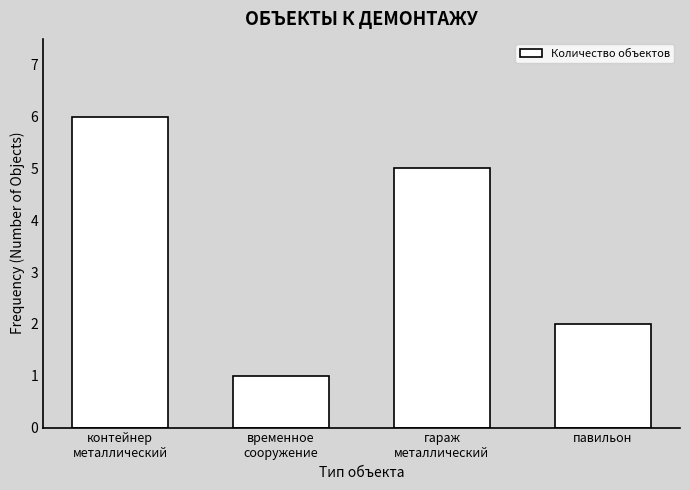

What is the value of the 4th bar from the left?

2